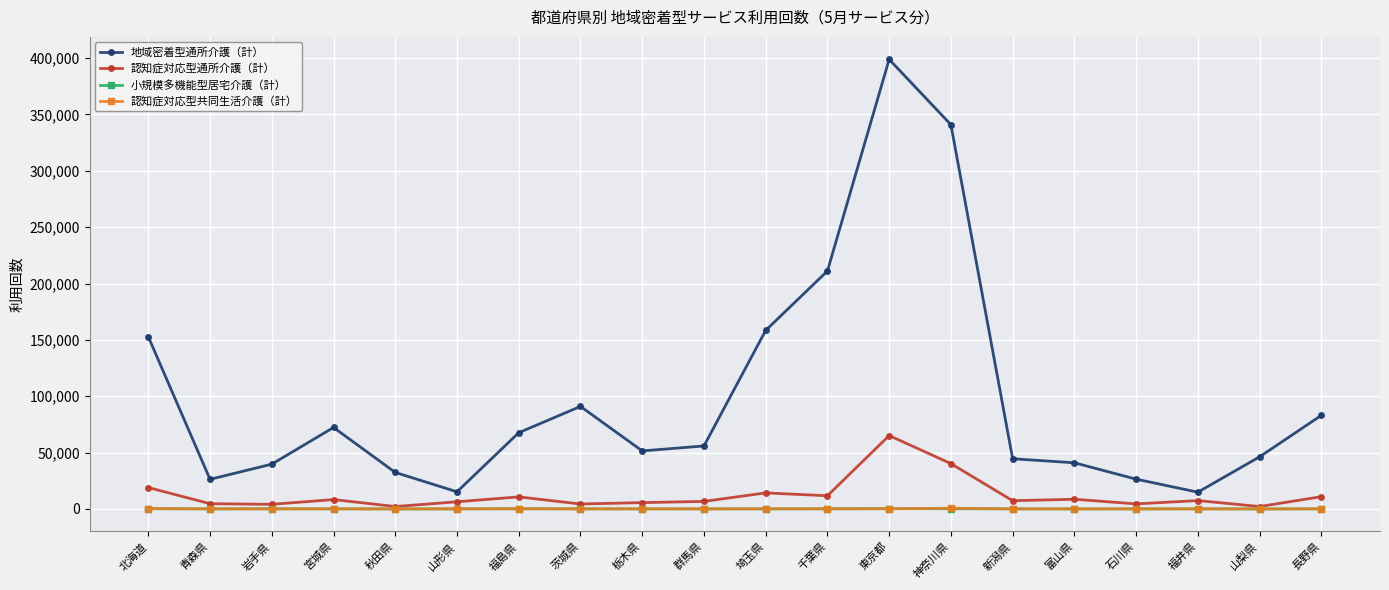

At which label does 認知症対応型通所介護（計） reach its peak?

東京都